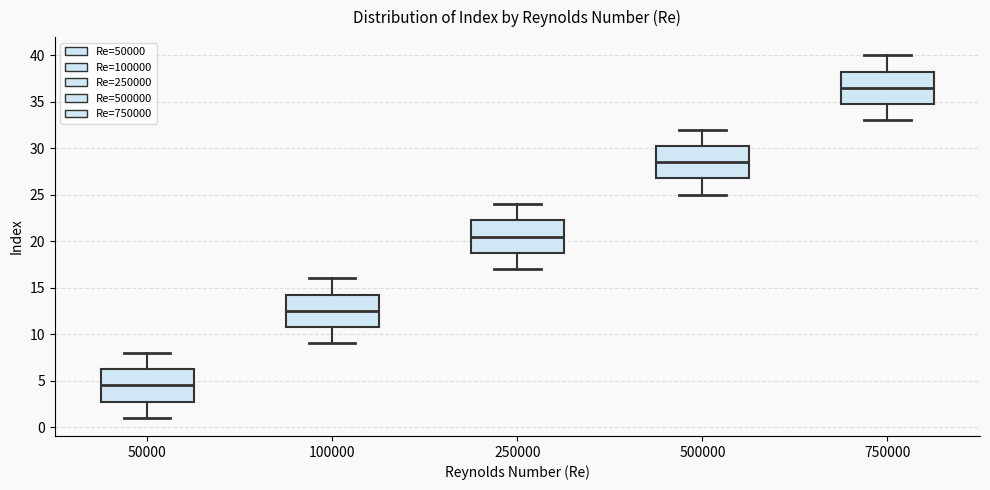

Where does the lower whisker of the box at x = 250000 end on the y-axis? The values are not printed on the chart, so give them approximately, as read against the axis.

17.0